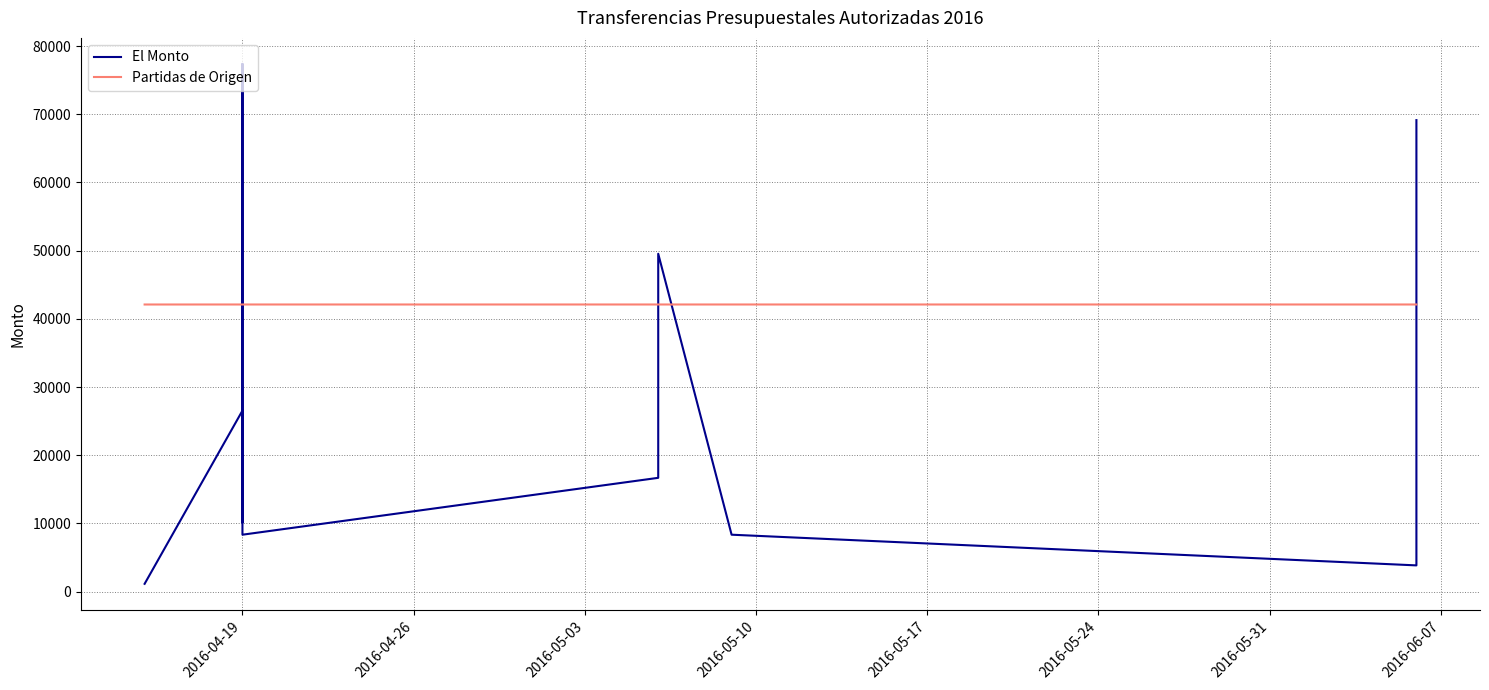

Rank the series at 2016-05-31 from lowest to highest value.

El Monto, Partidas de Origen